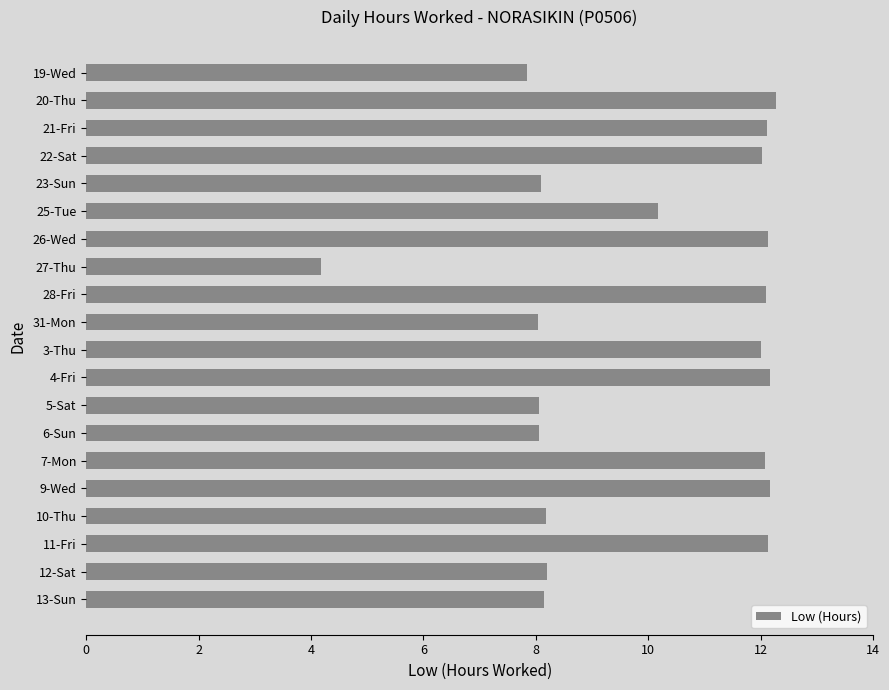

What is the average value?

10.0